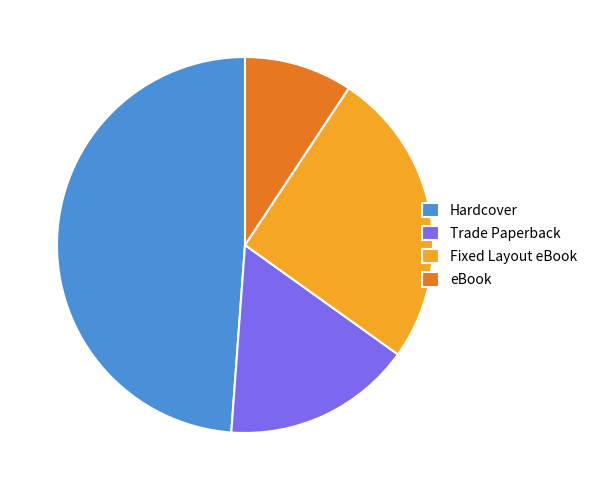

Which slice is the largest?

Hardcover